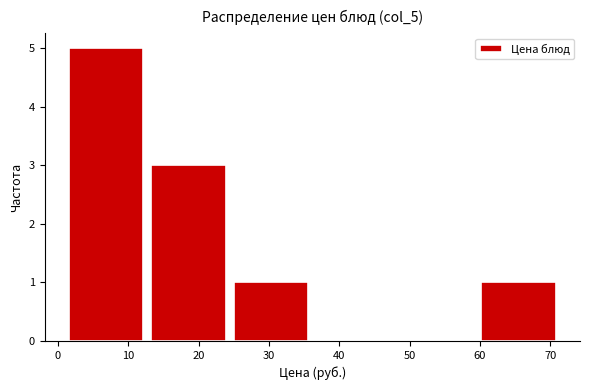

Which range on the x-axis has the tallest bar?

2 to 13